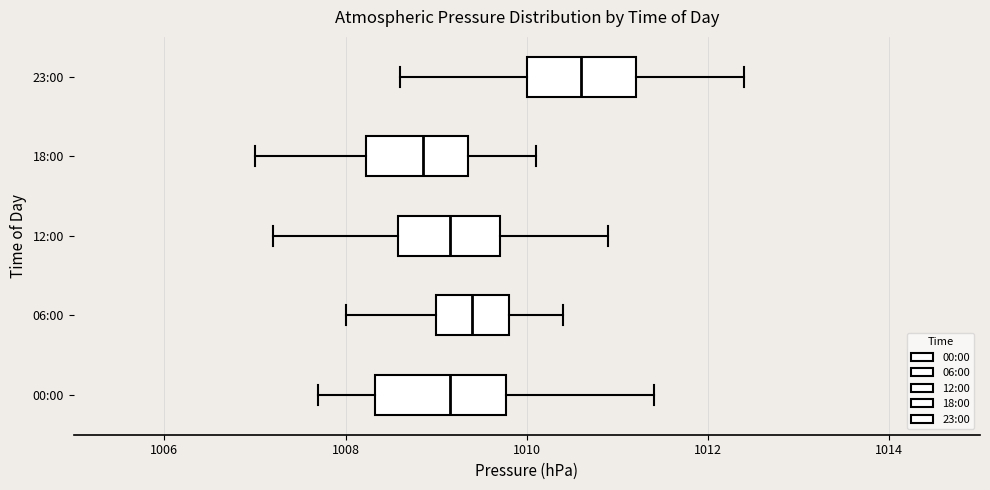

Reading bottom to top, read every box against the x-axis: the position of its median line, the range the box covers, and the ends of its whiskers. The values are not printed on the chart, so give them approximately, as read against the axis.

00:00: median 1009.2, box 1008.4 to 1009.8, whiskers 1007.8 to 1011.4
06:00: median 1009.4, box 1009.0 to 1009.8, whiskers 1008.0 to 1010.4
12:00: median 1009.2, box 1008.6 to 1009.8, whiskers 1007.2 to 1011.0
18:00: median 1008.8, box 1008.2 to 1009.4, whiskers 1007.0 to 1010.2
23:00: median 1010.6, box 1010.0 to 1011.2, whiskers 1008.6 to 1012.4